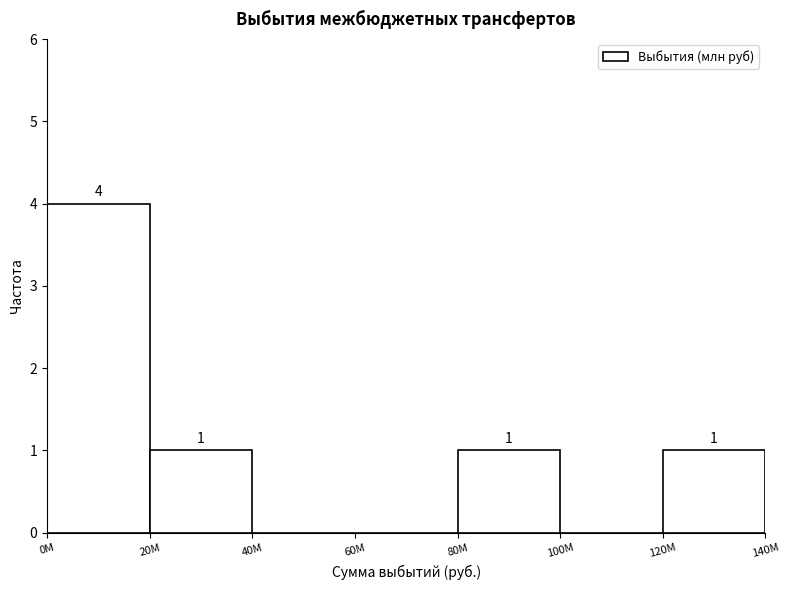

Reading right to left, list all the values displayed in this chart.

120M=1	100M=0	80M=1	60M=0	40M=0	20M=1	0M=4